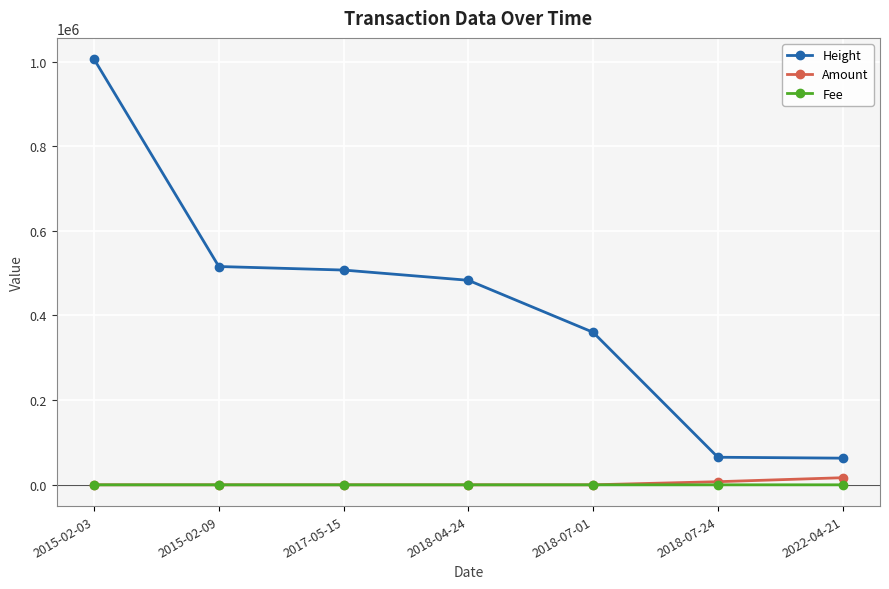

Which category has the highest value across all series?

2015-02-03